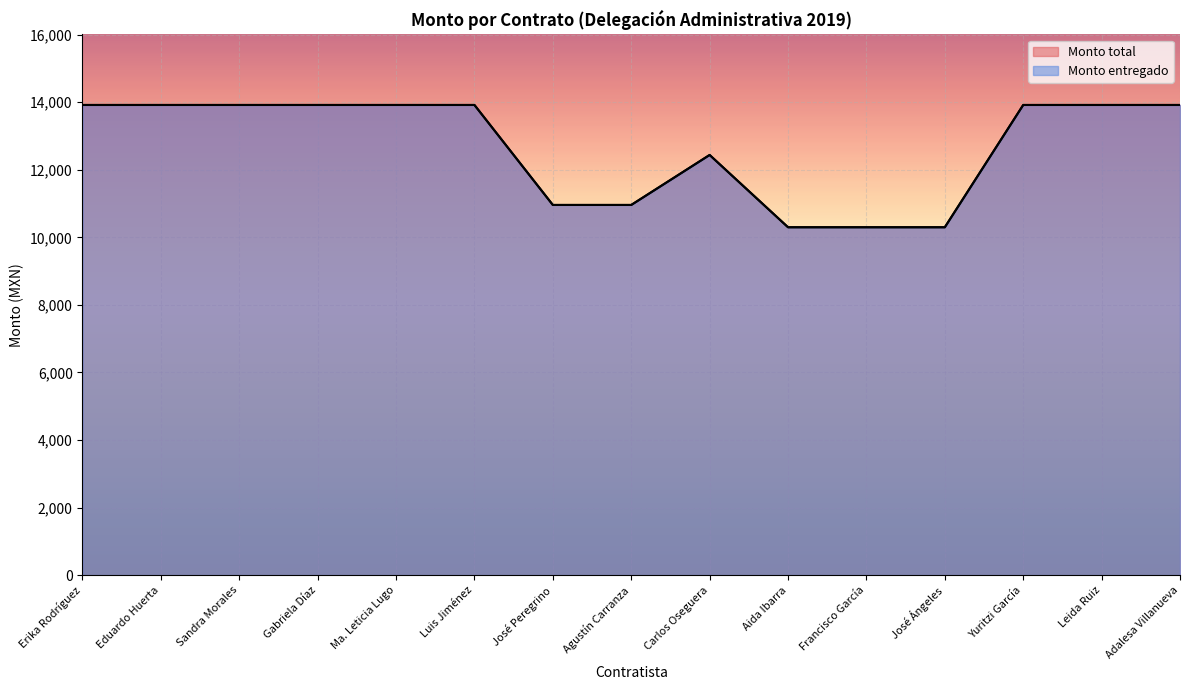

Reading left to right, transcribe all the data shown in this chart.

Monto total: 13920.0	13920.0	13920.0	13920.0	13920.0	13920.0	10959.9	10959.9	12439.9	10300.0	10300.0	10300.0	13920.0	13920.0	13920.0
Monto entregado: 13920.0	13920.0	13920.0	13920.0	13920.0	13920.0	10959.9	10959.9	12439.9	10300.0	10300.0	10300.0	13920.0	13920.0	13920.0